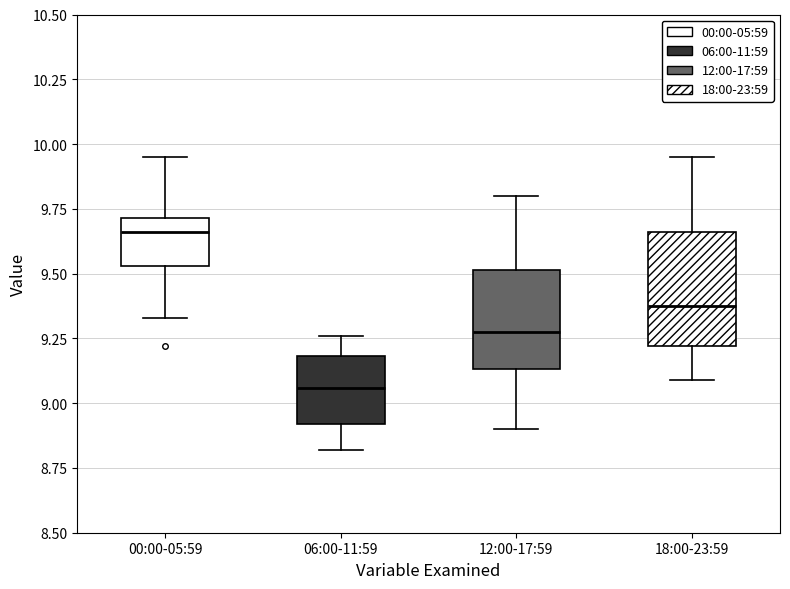

Which box has the highest median line?

00:00-05:59